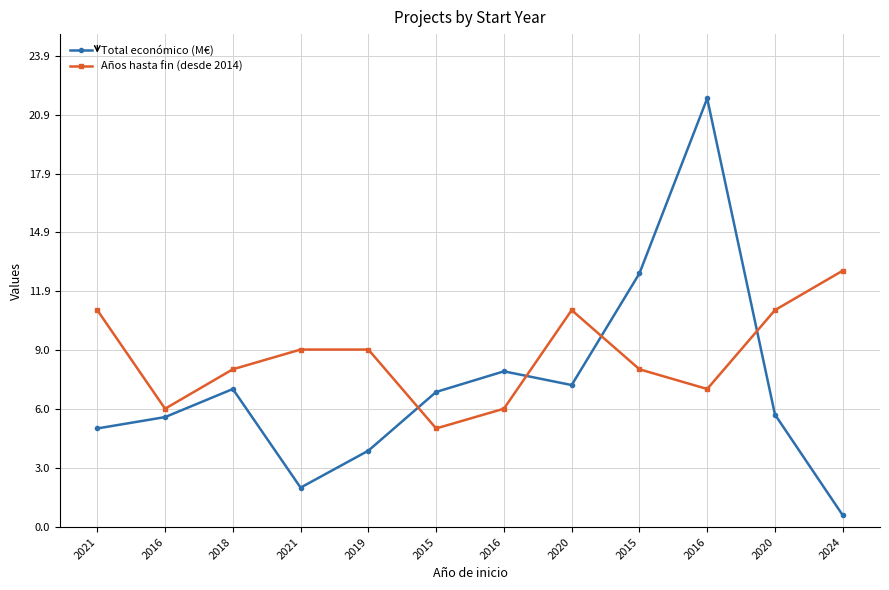

What is the maximum value for Total económico (M€)?

21.7